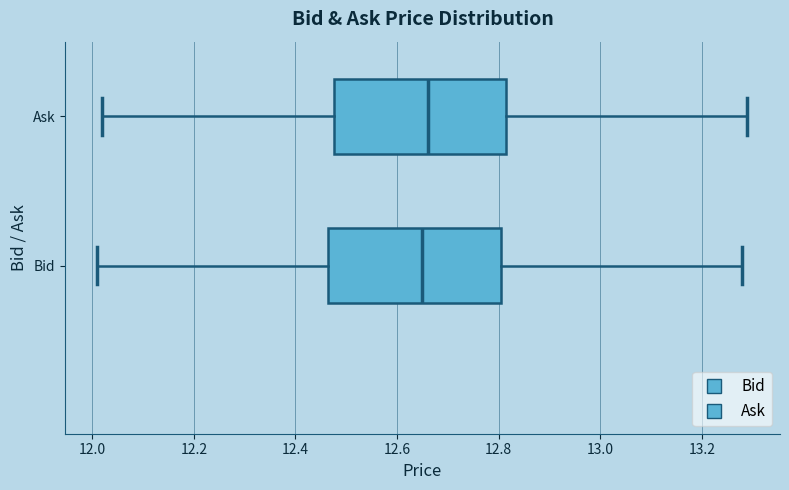

Where is the right edge of the box for Ask on the x-axis? The values are not printed on the chart, so give them approximately, as read against the axis.

12.82